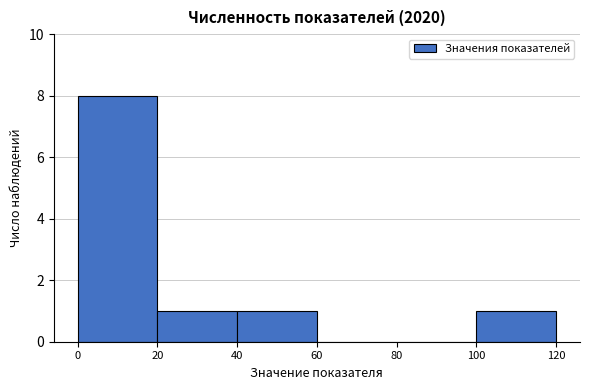

Reading left to right, list every bar in this chart as the range it spans on the x-axis followed by its height. The values are not printed on the chart, so give them approximately, as read against the axis.

0 to 20: 8
20 to 40: 1
40 to 60: 1
60 to 80: 0
80 to 100: 0
100 to 120: 1